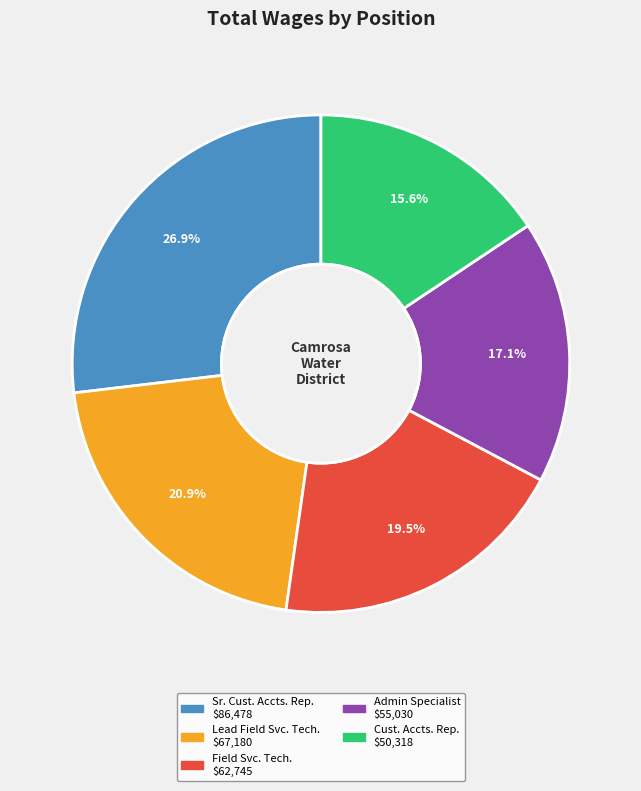

Does any single category account for the majority?

No